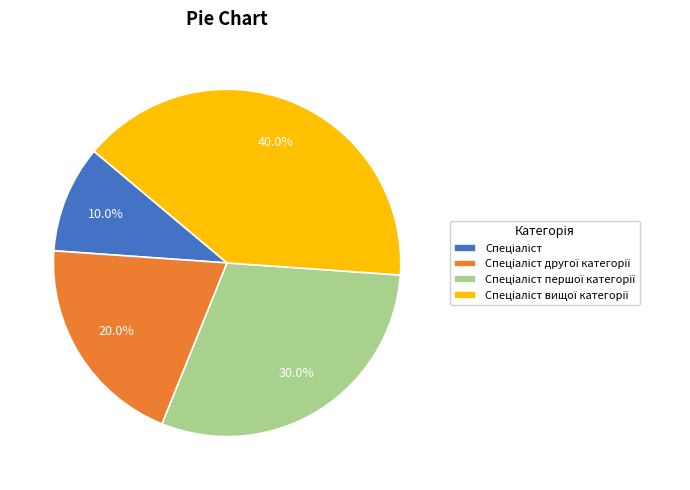

Is there a majority slice in this chart?

No